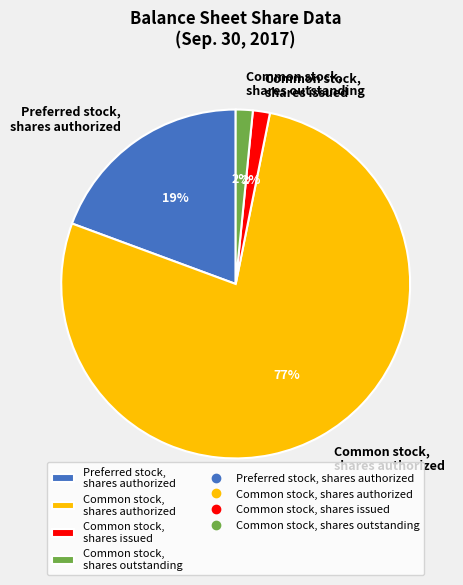

Is Common stock, shares issued the majority of the pie?

No